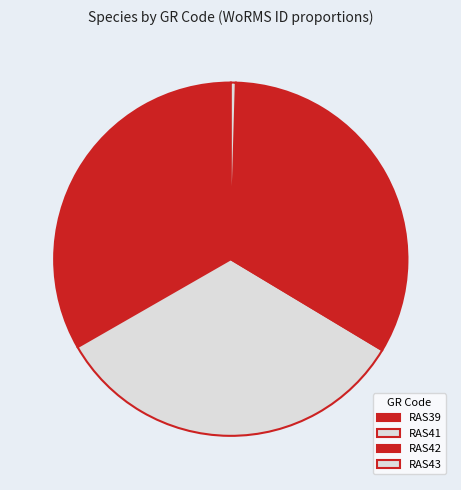

To the nearest percent, what is the average slice percentage?

25%